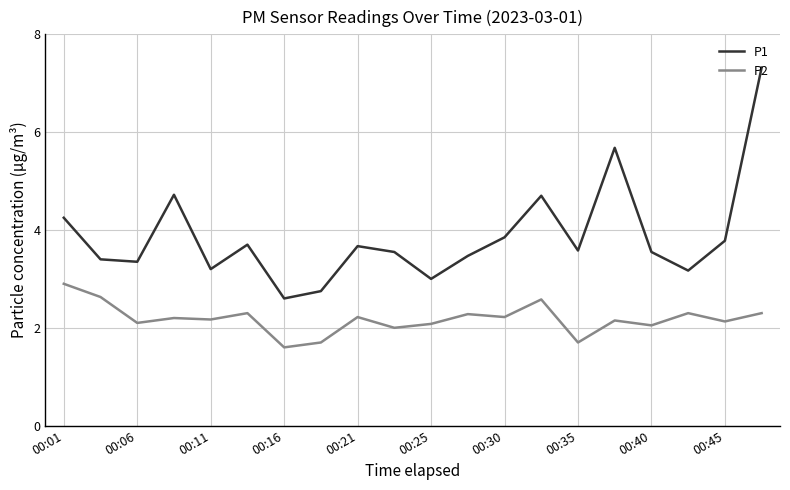

What is the maximum value for P2?

2.9